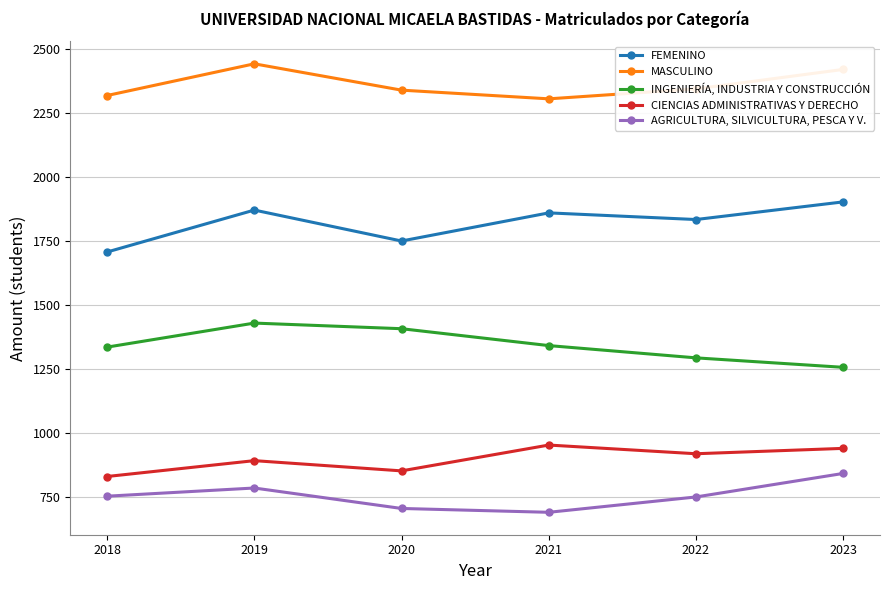

True or false: MASCULINO and AGRICULTURA, SILVICULTURA, PESCA Y V. intersect in this chart.

False